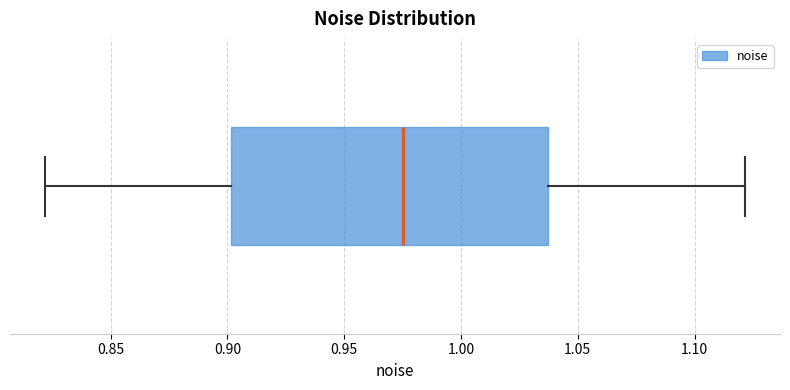

Transcribe this box plot: give where the median line is, the range the box spans, and where the two whiskers end, as read against the x-axis. The values are not printed on the chart, so give them approximately, as read against the axis.

median 0.975, box 0.900 to 1.035, whiskers 0.820 to 1.120